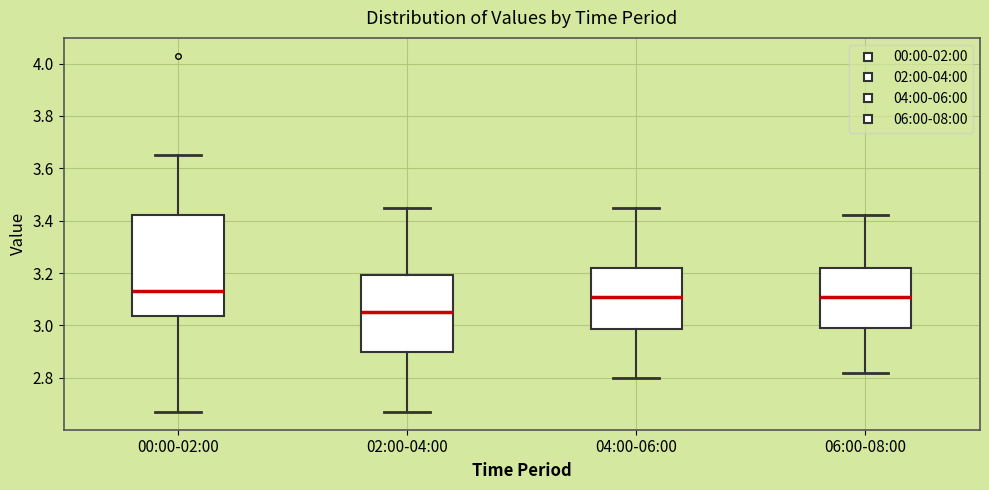

Reading left to right, read every box against the y-axis: the position of its median line, the range the box covers, and the ends of its whiskers. The values are not printed on the chart, so give them approximately, as read against the axis.

00:00-02:00: median 3.14, box 3.04 to 3.42, whiskers 2.68 to 3.66
02:00-04:00: median 3.06, box 2.90 to 3.20, whiskers 2.68 to 3.46
04:00-06:00: median 3.12, box 2.98 to 3.22, whiskers 2.80 to 3.46
06:00-08:00: median 3.12, box 3.00 to 3.22, whiskers 2.82 to 3.42